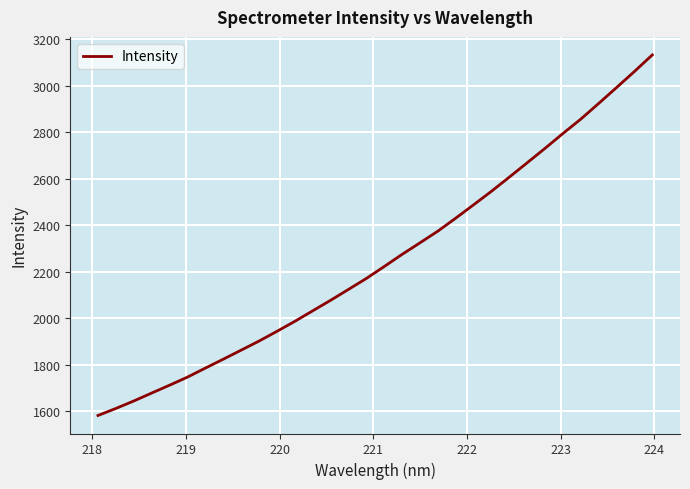

What is the smallest value displayed?

1582.6